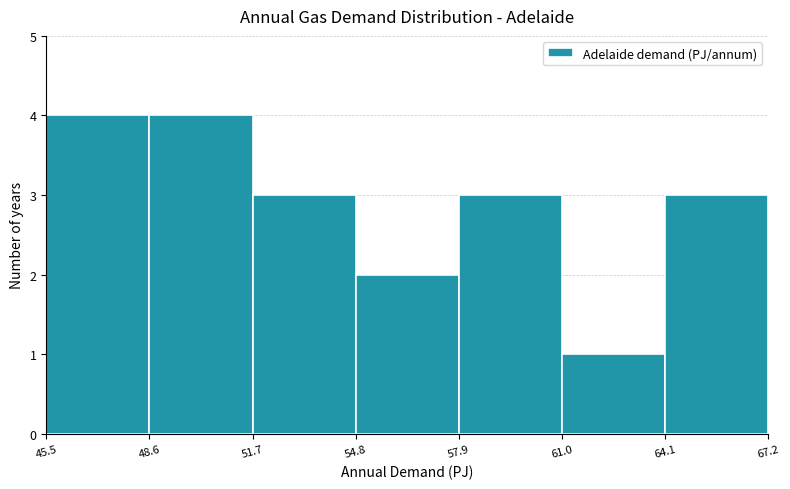

Reading left to right, list every bar in this chart as the range it spans on the x-axis followed by its height. The values are not printed on the chart, so give them approximately, as read against the axis.

45.5 to 48.6: 4
48.6 to 51.7: 4
51.7 to 54.8: 3
54.8 to 57.9: 2
57.9 to 61.0: 3
61.0 to 64.1: 1
64.1 to 67.2: 3